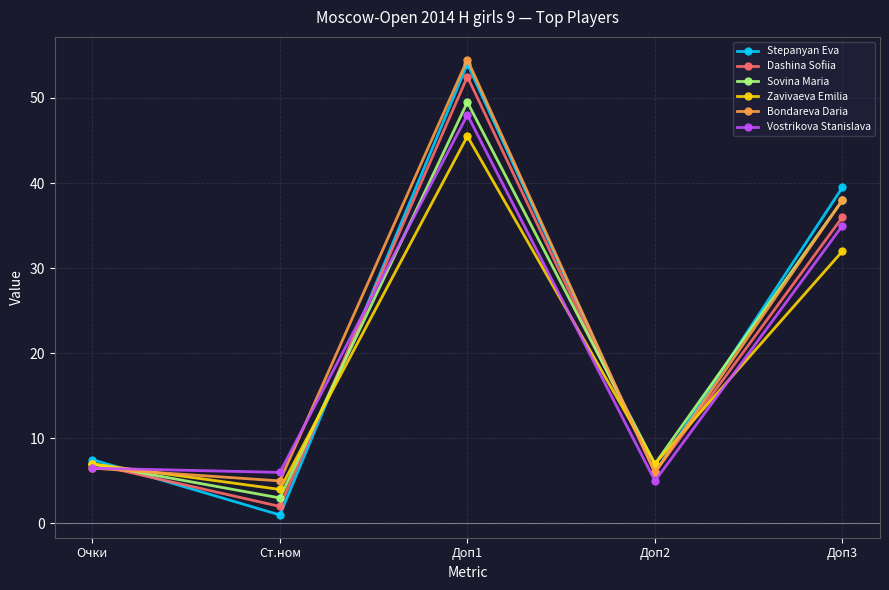

Is this an area chart (filled region under the line)?

No